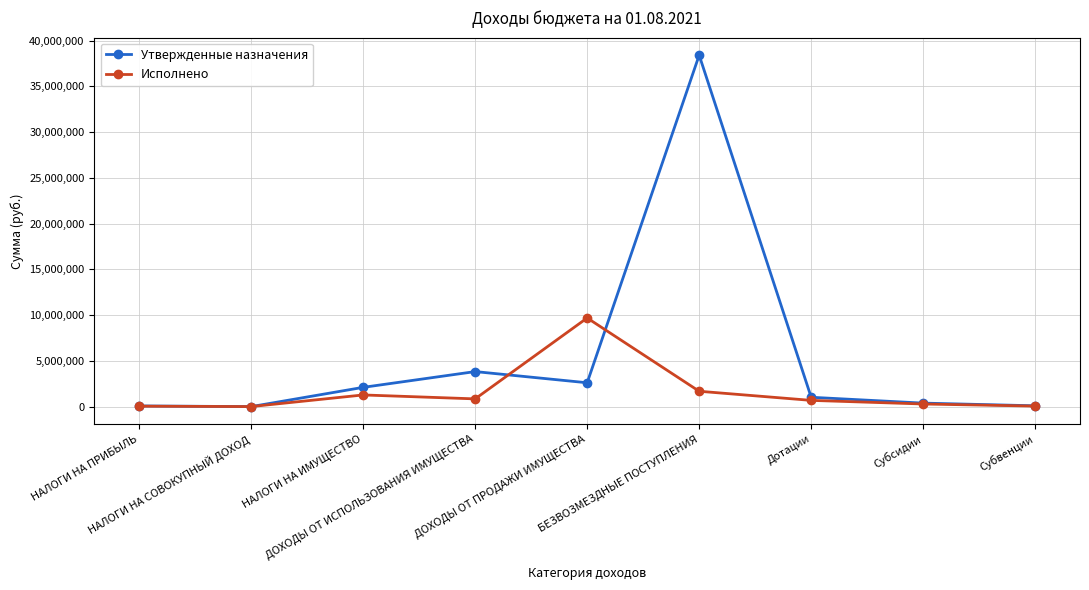

Between НАЛОГИ НА ПРИБЫЛЬ and БЕЗВОЗМЕЗДНЫЕ ПОСТУПЛЕНИЯ, which series saw the biggest shift?

Утвержденные назначения